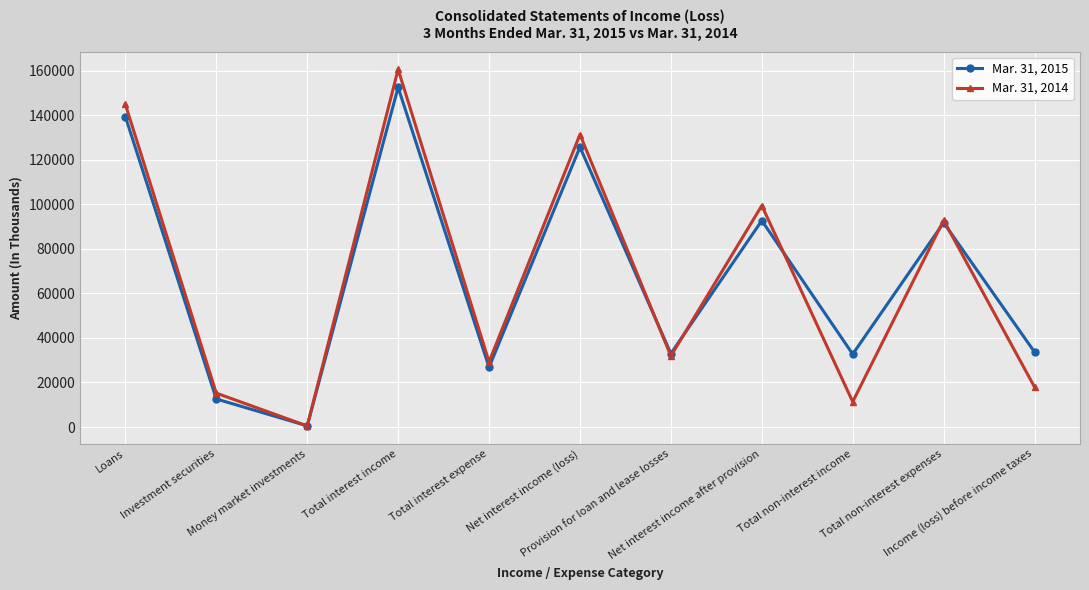

How many categories are shown in the chart?

11